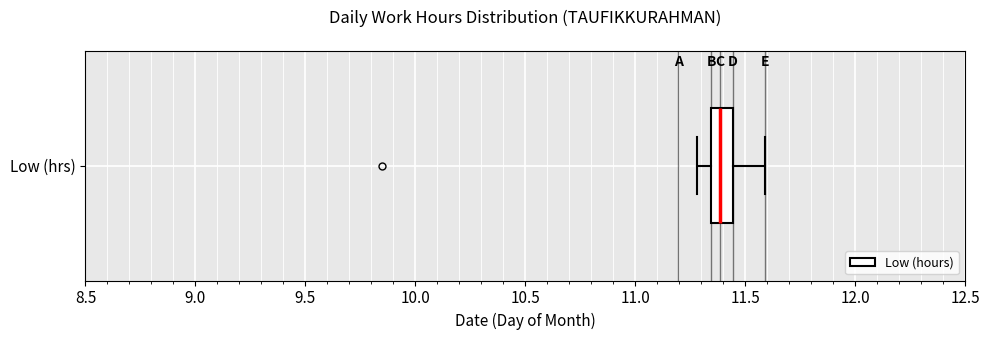

Where is the right edge of the box for Low (hrs) on the x-axis? The values are not printed on the chart, so give them approximately, as read against the axis.

11.45